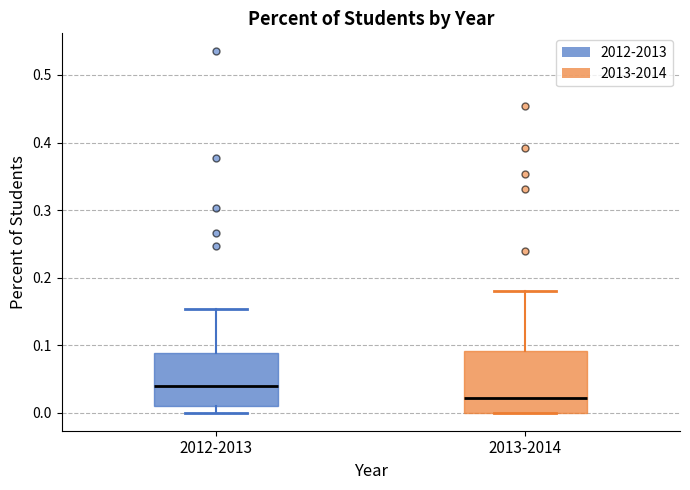

Reading left to right, transcribe this box plot: for each box, give where its median line is, the range the box spans, and where its two whiskers end, as read against the y-axis. The values are not printed on the chart, so give them approximately, as read against the axis.

2012-2013: median 0.04, box 0.01 to 0.09, whiskers 0.00 to 0.15
2013-2014: median 0.02, box 0.00 to 0.09, whiskers 0.00 to 0.18